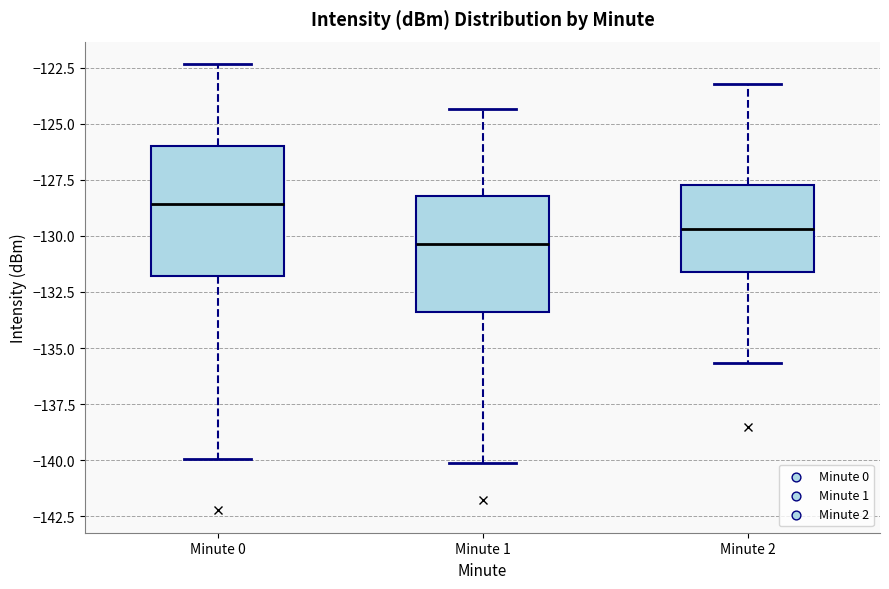

Where is the upper edge of the box for Minute 0 on the y-axis? The values are not printed on the chart, so give them approximately, as read against the axis.

-126.0